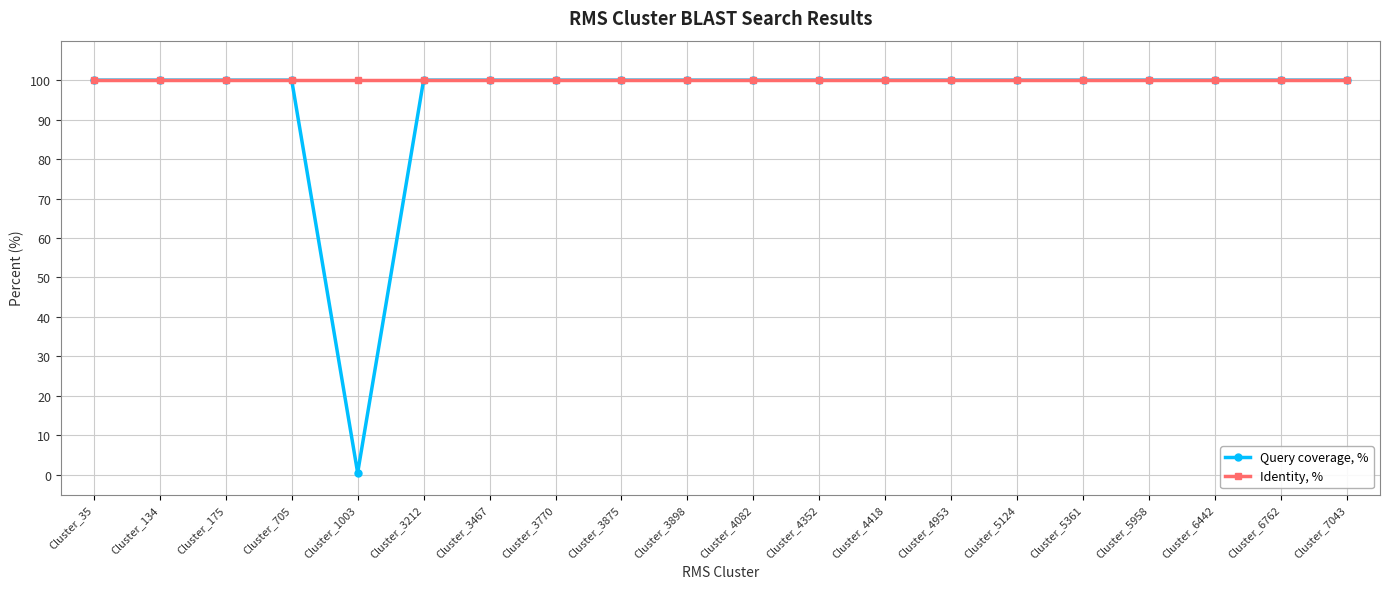

Reading left to right, extract all data points from this chart.

Query coverage, %: Cluster_35=100.0	Cluster_134=100.0	Cluster_175=100.0	Cluster_705=100.0	Cluster_1003=0.5	Cluster_3212=100.0	Cluster_3467=100.0	Cluster_3770=100.0	Cluster_3875=100.0	Cluster_3898=100.0	Cluster_4082=100.0	Cluster_4352=100.0	Cluster_4418=100.0	Cluster_4953=100.0	Cluster_5124=100.0	Cluster_5361=100.0	Cluster_5958=100.0	Cluster_6442=100.0	Cluster_6762=100.0	Cluster_7043=100.0
Identity, %: Cluster_35=100.0	Cluster_134=100.0	Cluster_175=100.0	Cluster_705=100.0	Cluster_1003=100.0	Cluster_3212=100.0	Cluster_3467=100.0	Cluster_3770=100.0	Cluster_3875=100.0	Cluster_3898=100.0	Cluster_4082=100.0	Cluster_4352=100.0	Cluster_4418=100.0	Cluster_4953=100.0	Cluster_5124=100.0	Cluster_5361=100.0	Cluster_5958=100.0	Cluster_6442=100.0	Cluster_6762=100.0	Cluster_7043=100.0